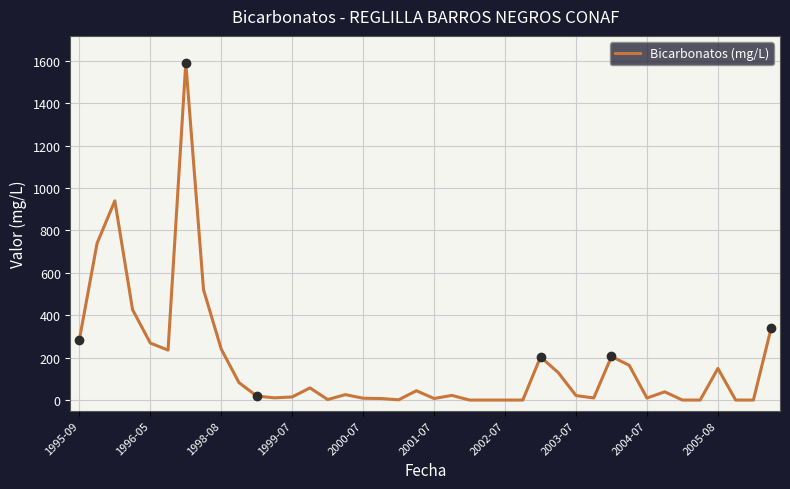

What is the greatest value displayed?

1590.0